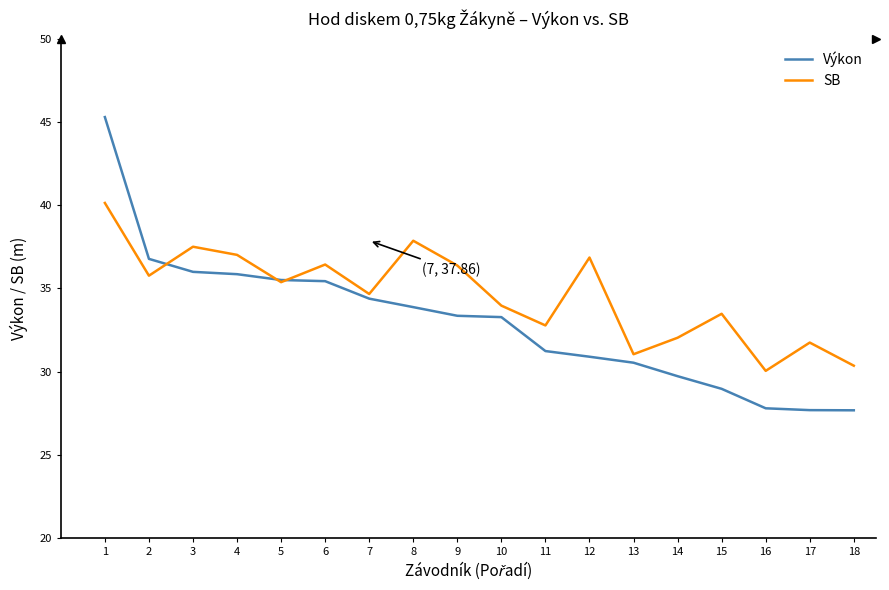

What is the difference between the maximum and minimum values in the SB series?

10.1